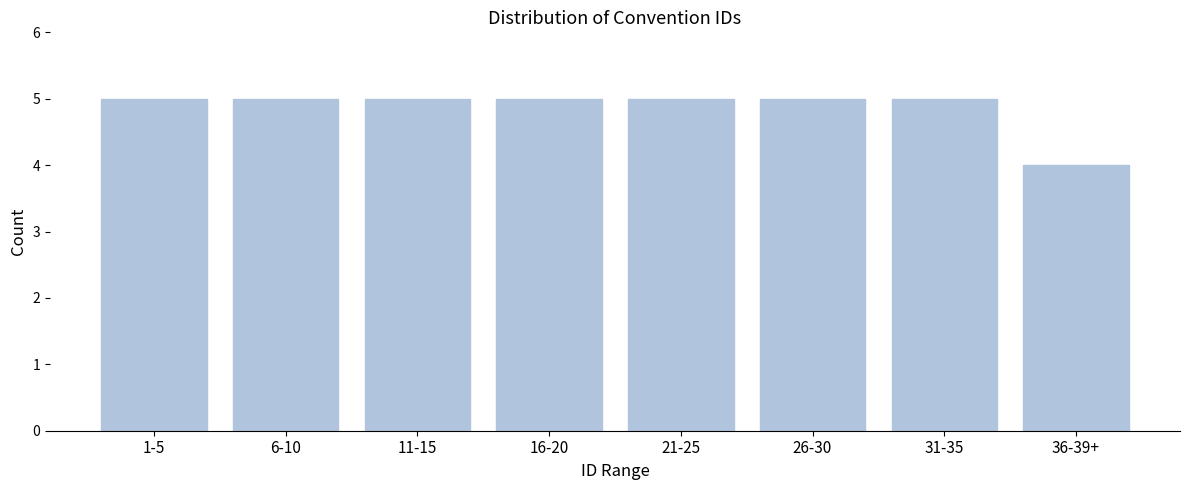

Reading left to right, transcribe all the data shown in this chart.

5	5	5	5	5	5	5	4